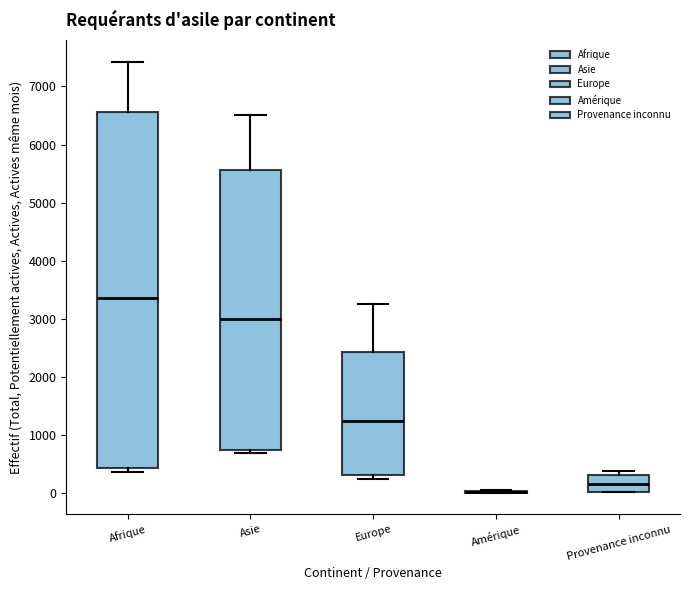

Reading left to right, transcribe this box plot: for each box, give where its median line is, the range the box spans, and where its two whiskers end, as read against the y-axis. The values are not printed on the chart, so give them approximately, as read against the axis.

Afrique: median 3400, box 400 to 6600, whiskers 400 (just below the box's lower edge) to 7400
Asie: median 3000, box 700 to 5600, whiskers 700 (just below the box's lower edge) to 6500
Europe: median 1200, box 300 to 2400, whiskers 200 to 3300
Amérique: box collapsed to a line at 0, whiskers 0 to 100
Provenance inconnu: median 200, box 0 to 300, whiskers 0 to 400